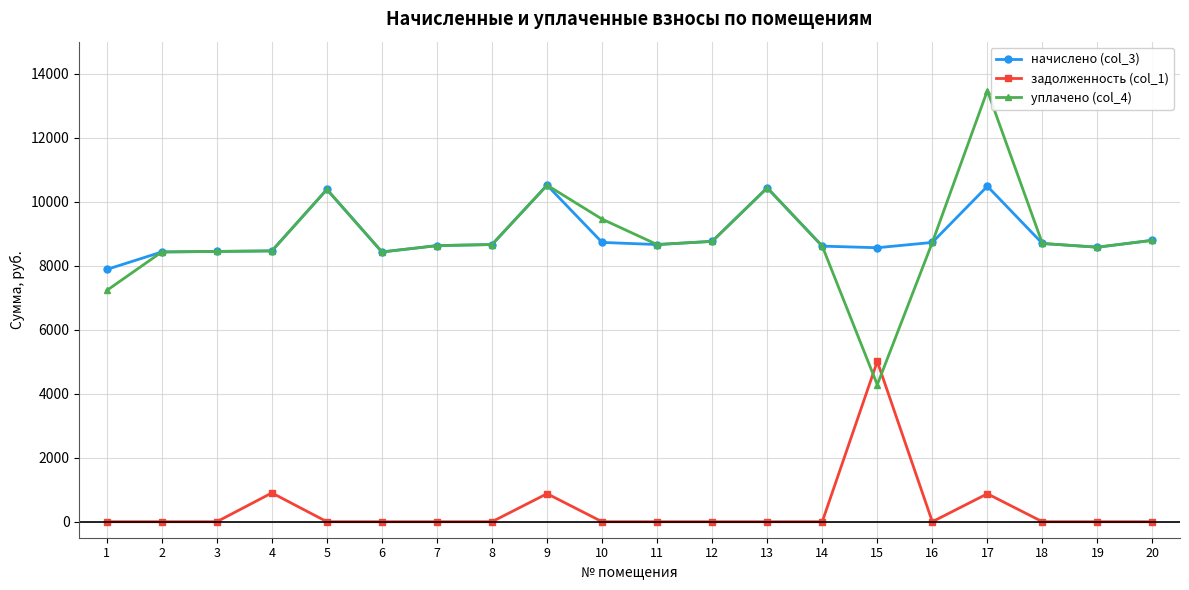

What is the total value across all series at 19?

17156.2